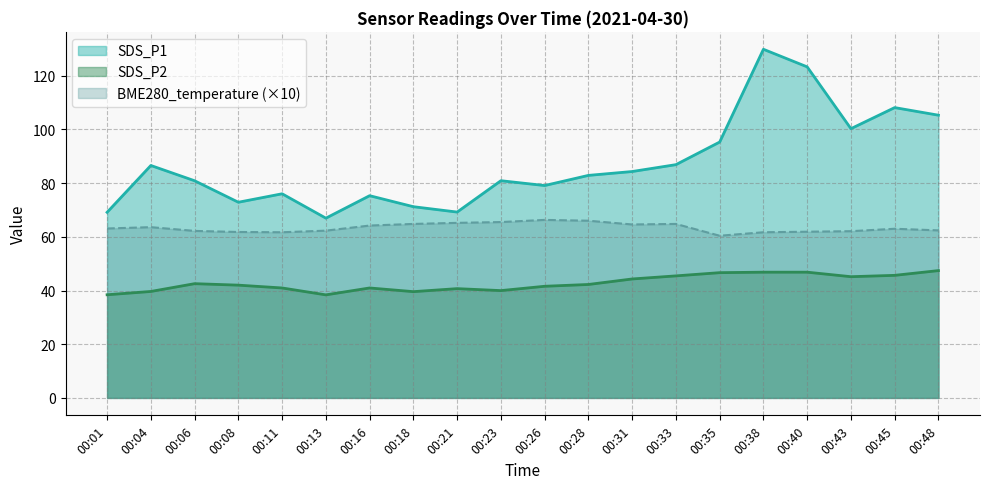

What is the approximate value of SDS_P1 at 00:45?

108.1